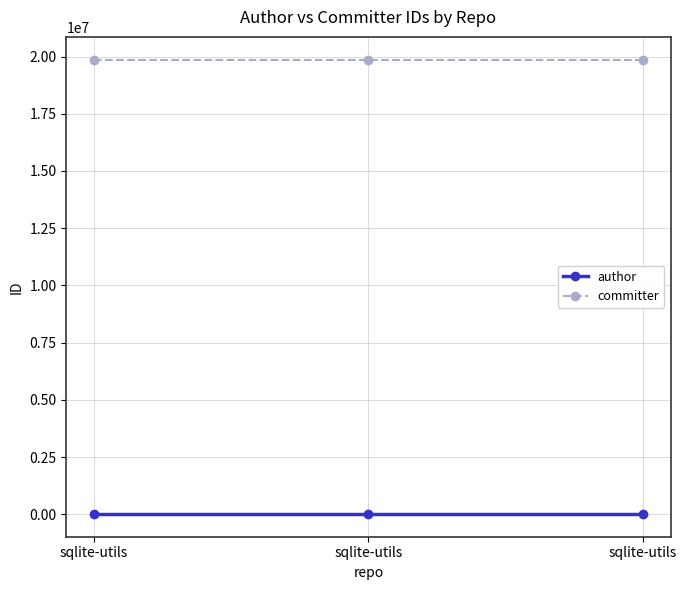

Which category has the highest value across all series?

sqlite-utils